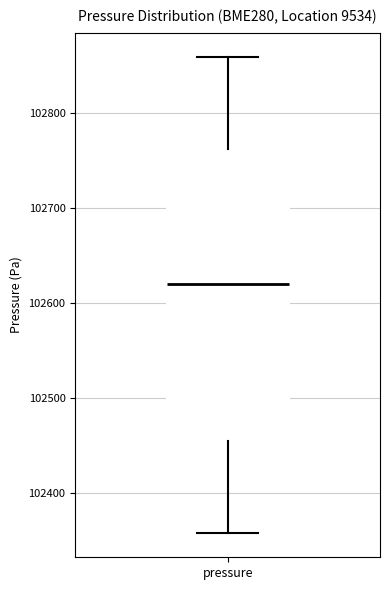

Where is the upper edge of the box for pressure on the y-axis? The values are not printed on the chart, so give them approximately, as read against the axis.

102760